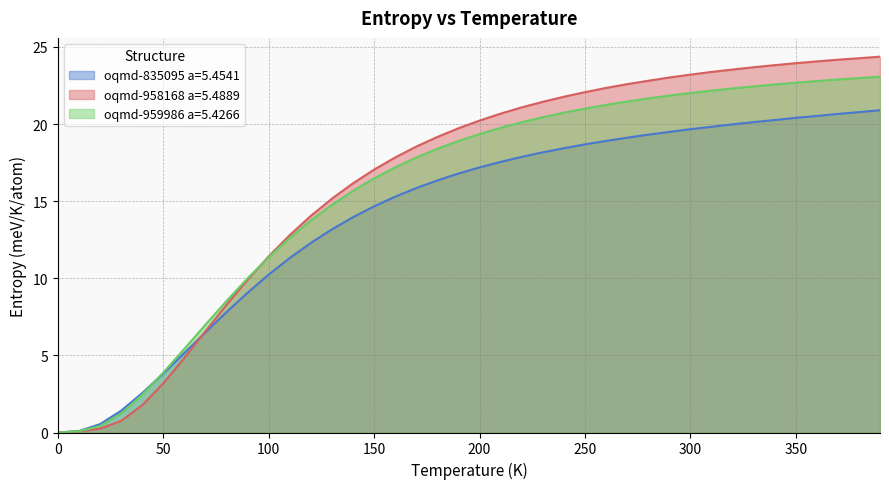

What position from the right is 90.0?

31